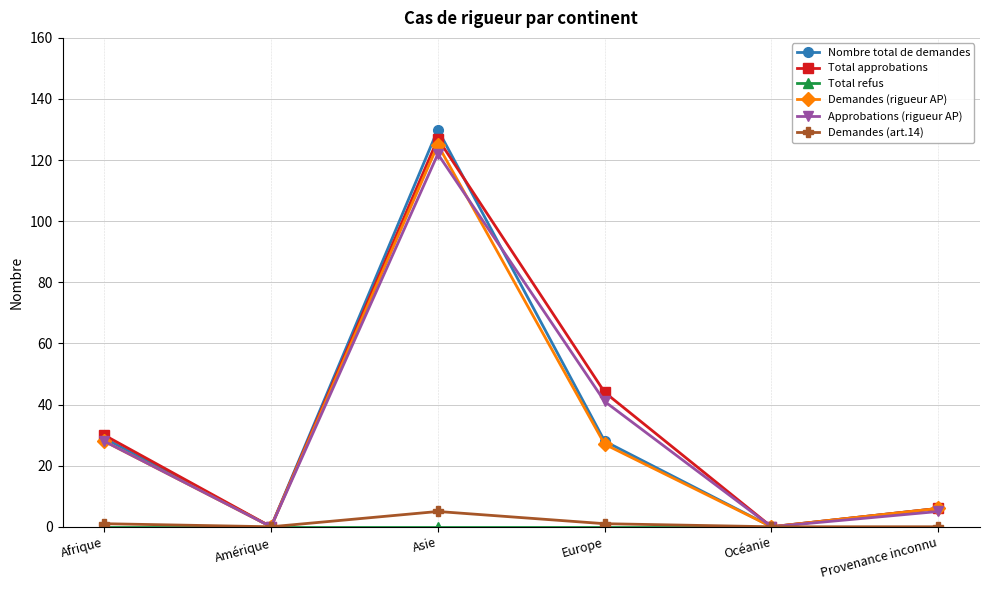

What is the spread (max minus min) of values at Asie?

130